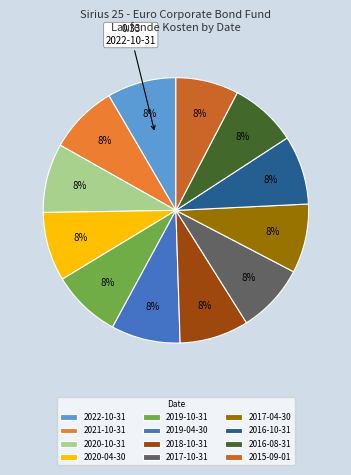

Count the number of slices in the pie.

12